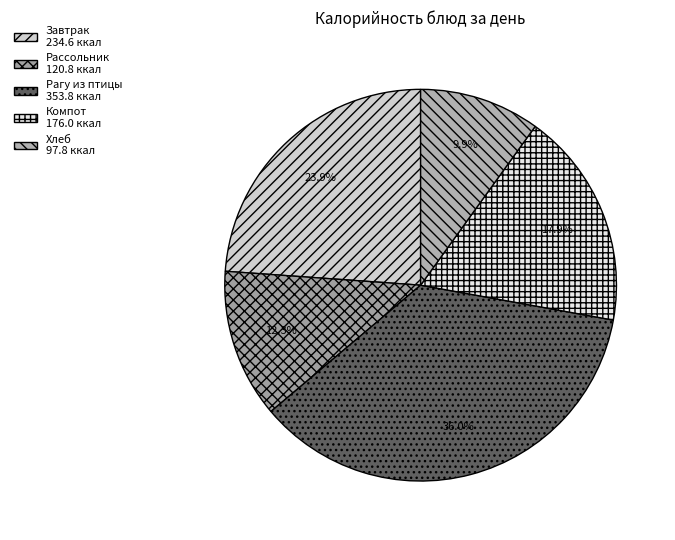

Combined, what portion of the pie is Рагу из птицы and Рассольник?

48.3%